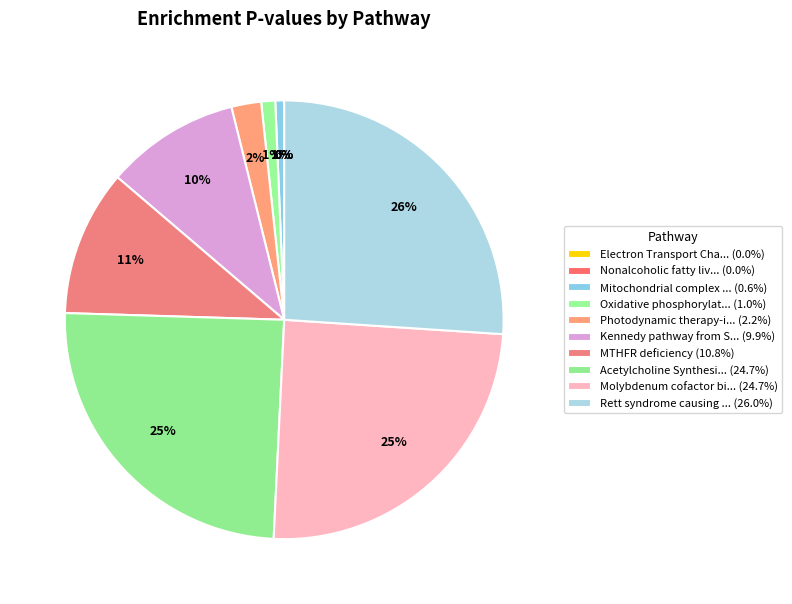

How many slices are in this pie chart?

10